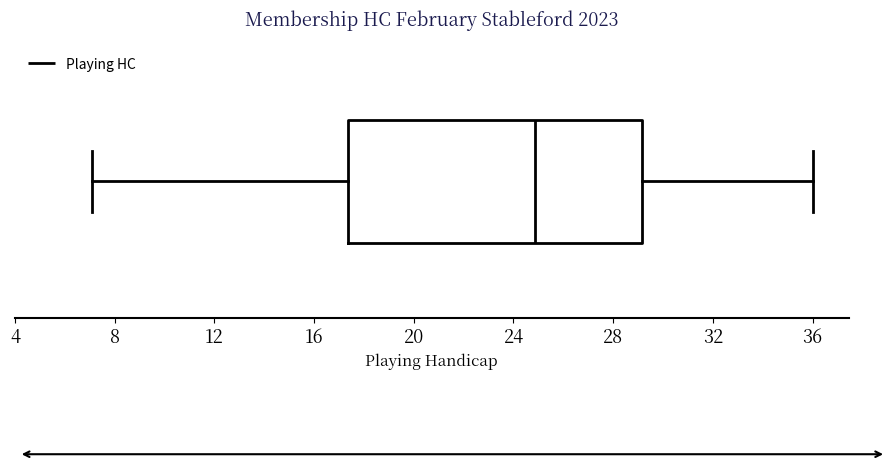

Transcribe this box plot: give where the median line is, the range the box spans, and where the two whiskers end, as read against the x-axis. The values are not printed on the chart, so give them approximately, as read against the axis.

median 25.0, box 17.5 to 29.0, whiskers 7.0 to 36.0